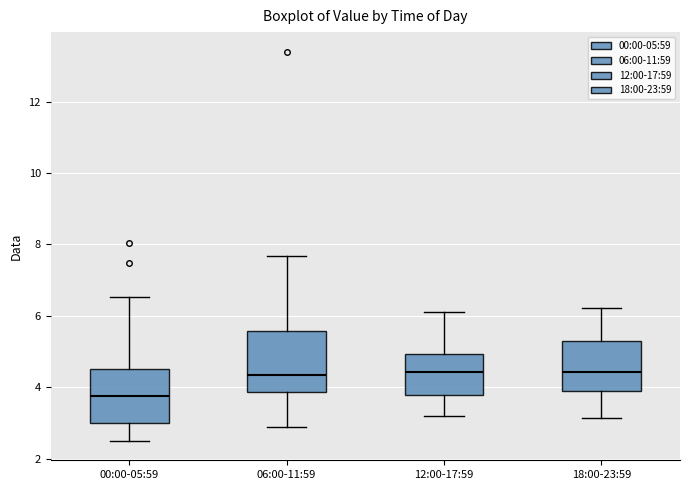

Which box's median line is the lowest?

00:00-05:59